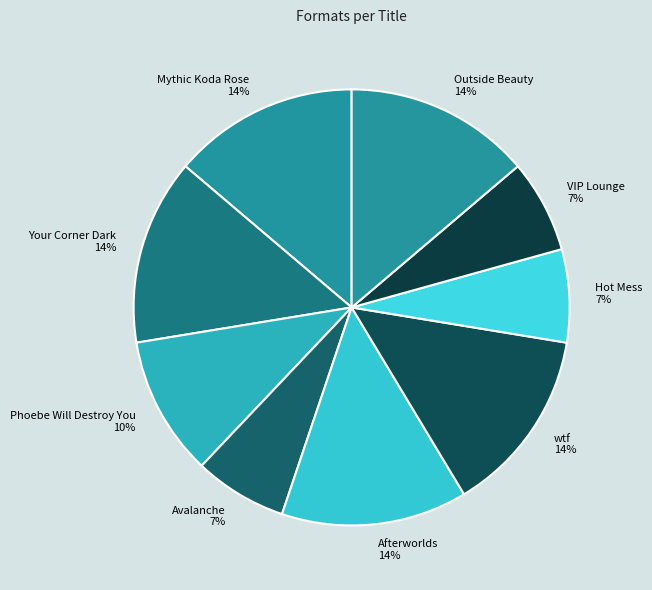

To the nearest percent, what percentage of the pie is Avalanche?

7%